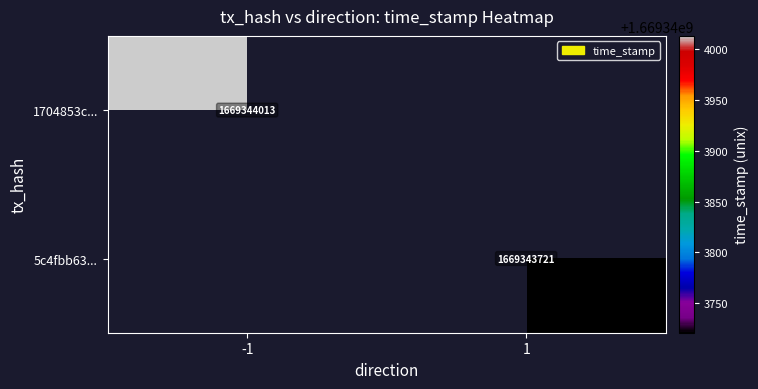

True or false: 5c4fbb63... has a value of 1669343721 at 1.

True